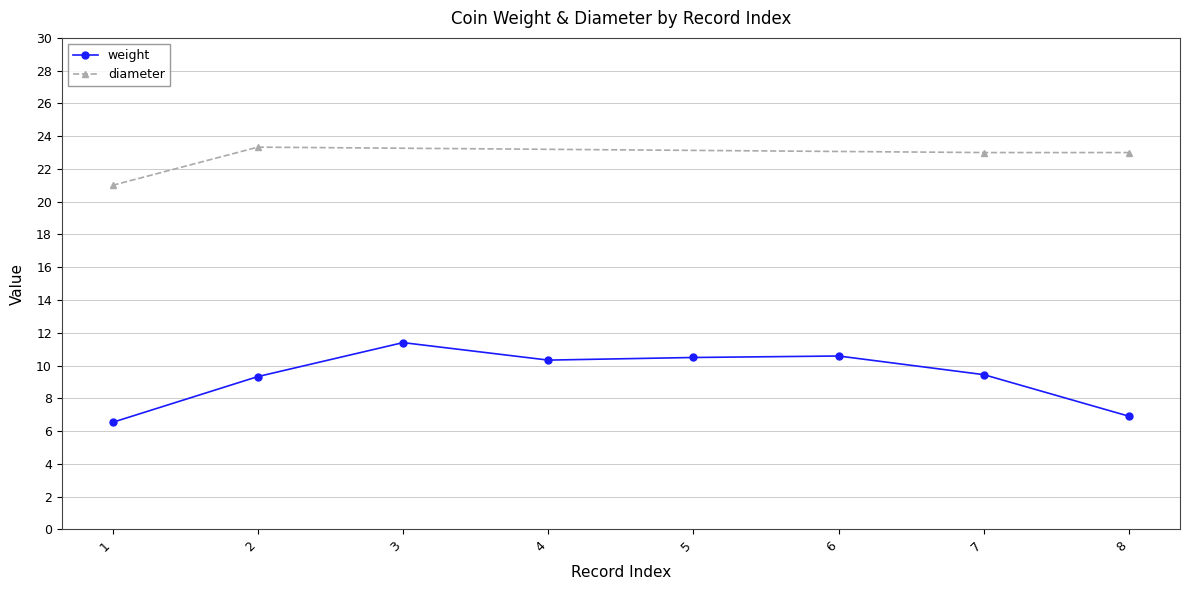

Is it true that weight equals 10.6 at 6?

True